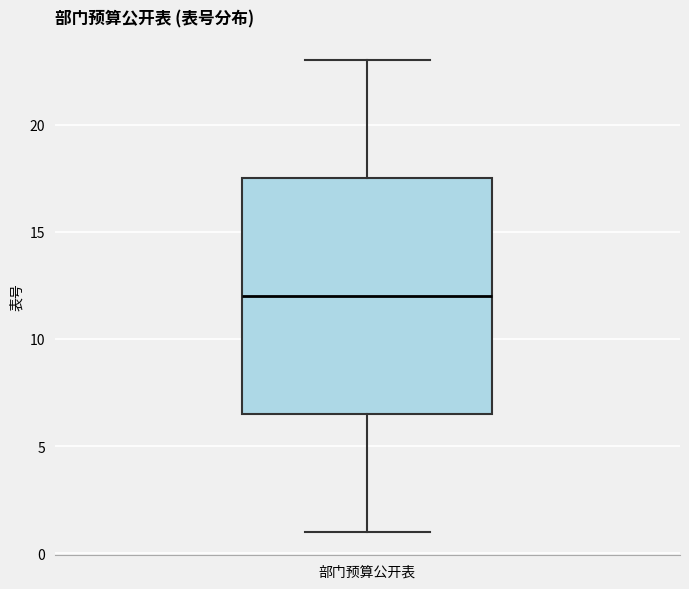

Where is the lower edge of the box for 部门预算公开表 on the y-axis? The values are not printed on the chart, so give them approximately, as read against the axis.

6.5